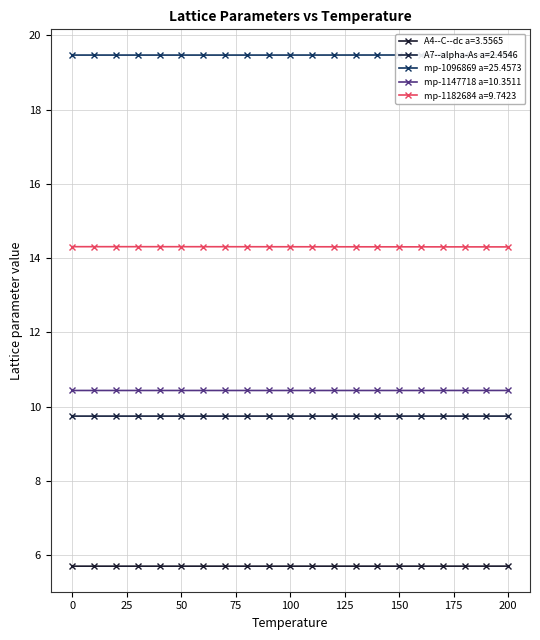

What is the smallest value displayed?

5.7